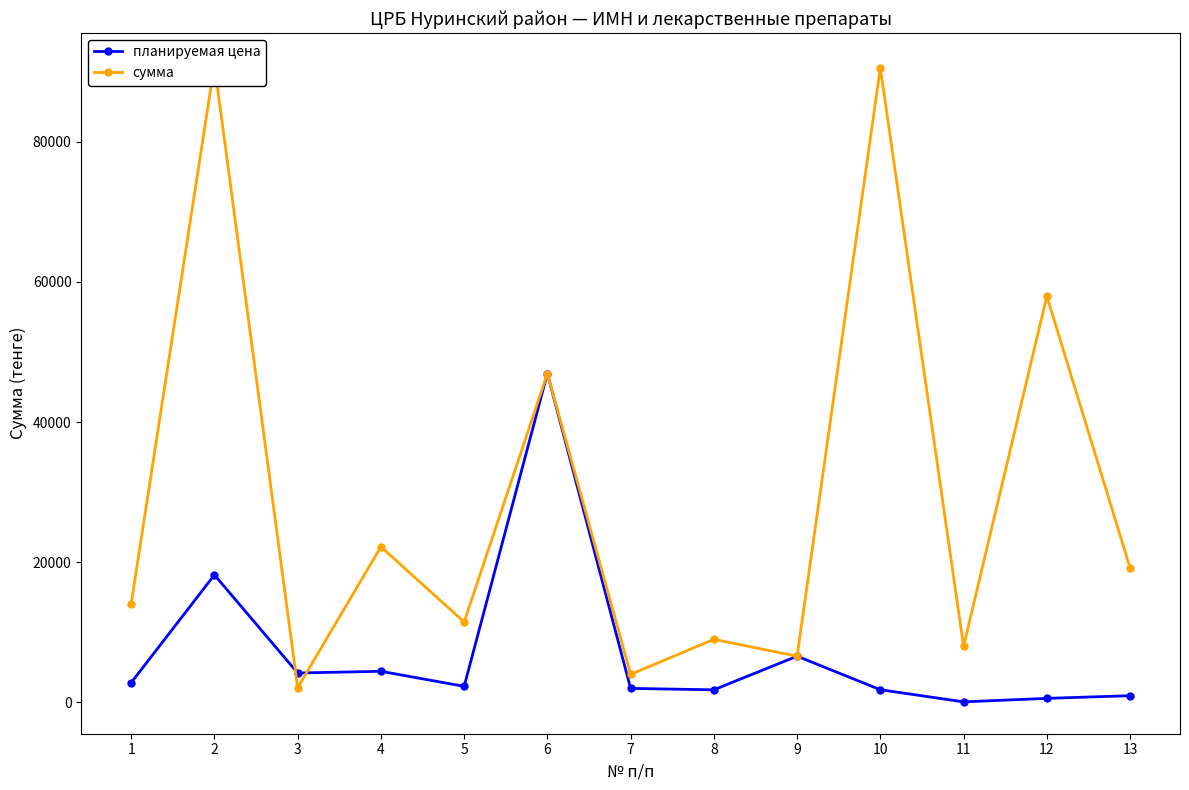

Does the chart have visible grid lines?

No